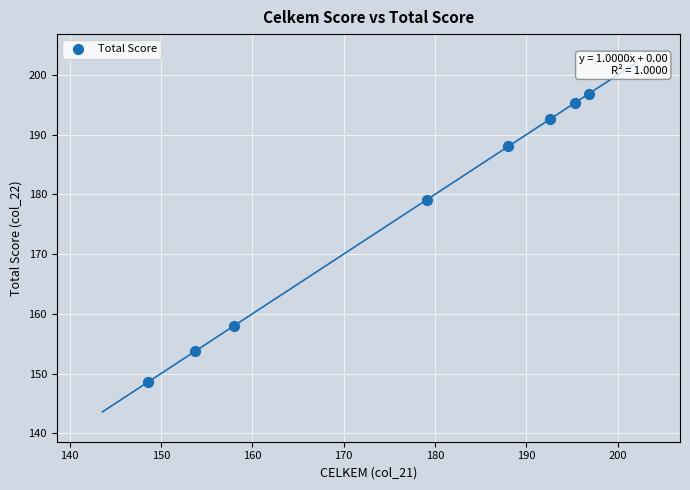

What is the range of Y values (max minus min)?

48.2